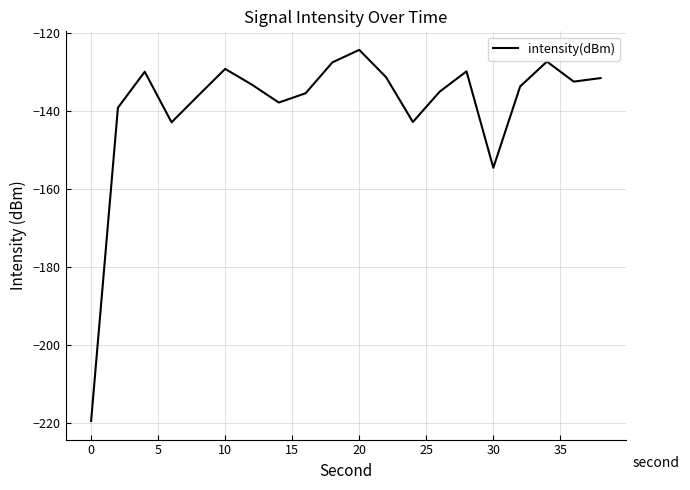

What is the difference between the maximum and minimum values?

95.2